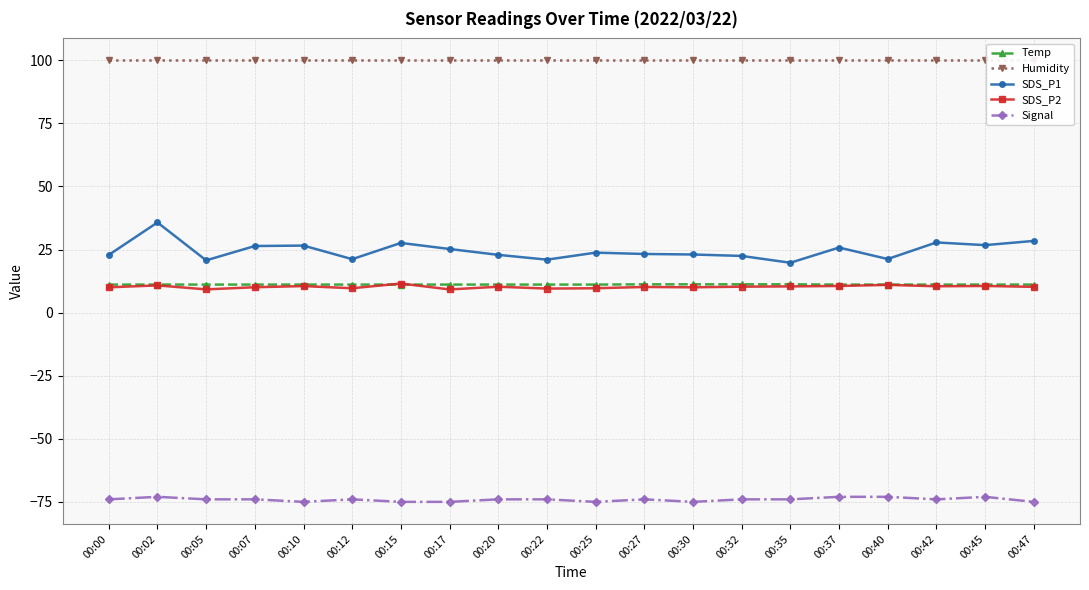

List the labels in order of Temp value, largest first.

00:27, 00:30, 00:32, 00:35, 00:00, 00:02, 00:05, 00:07, 00:10, 00:12, 00:15, 00:17, 00:20, 00:22, 00:25, 00:37, 00:40, 00:42, 00:45, 00:47